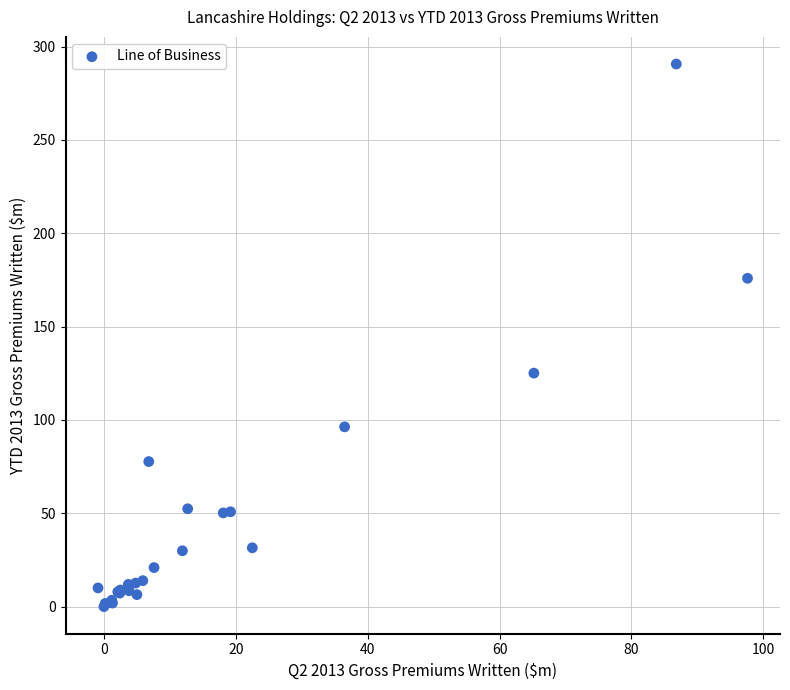

What Y value in the scatter plot is closest to 145?

125.1